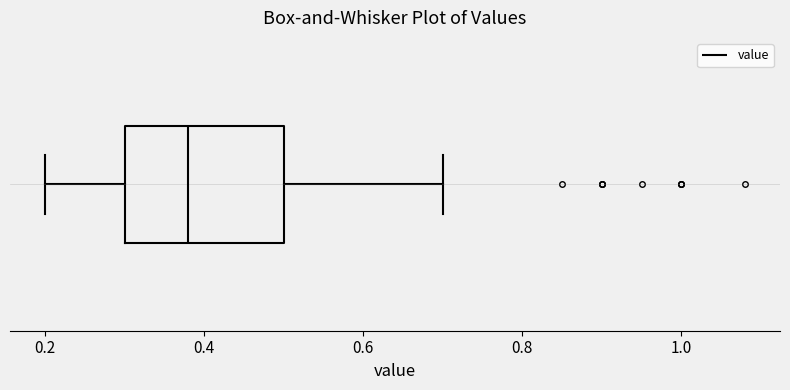

Transcribe this box plot: give where the median line is, the range the box spans, and where the two whiskers end, as read against the x-axis. The values are not printed on the chart, so give them approximately, as read against the axis.

median 0.38, box 0.30 to 0.50, whiskers 0.20 to 0.70